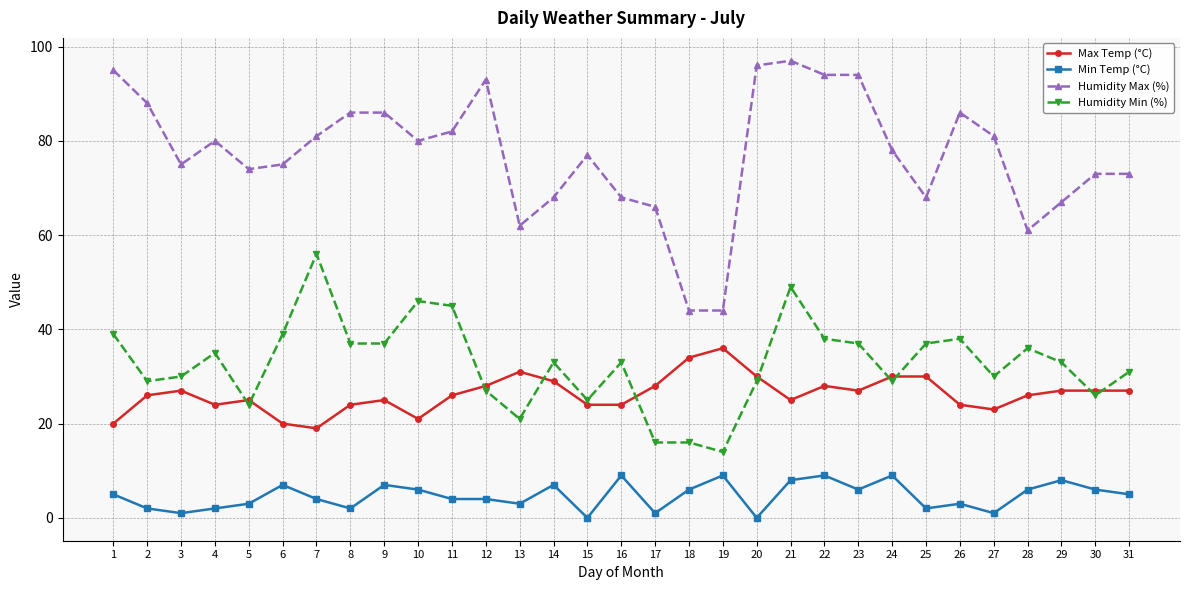

Between 22 and 29, which series saw the biggest shift?

Humidity Max (%)